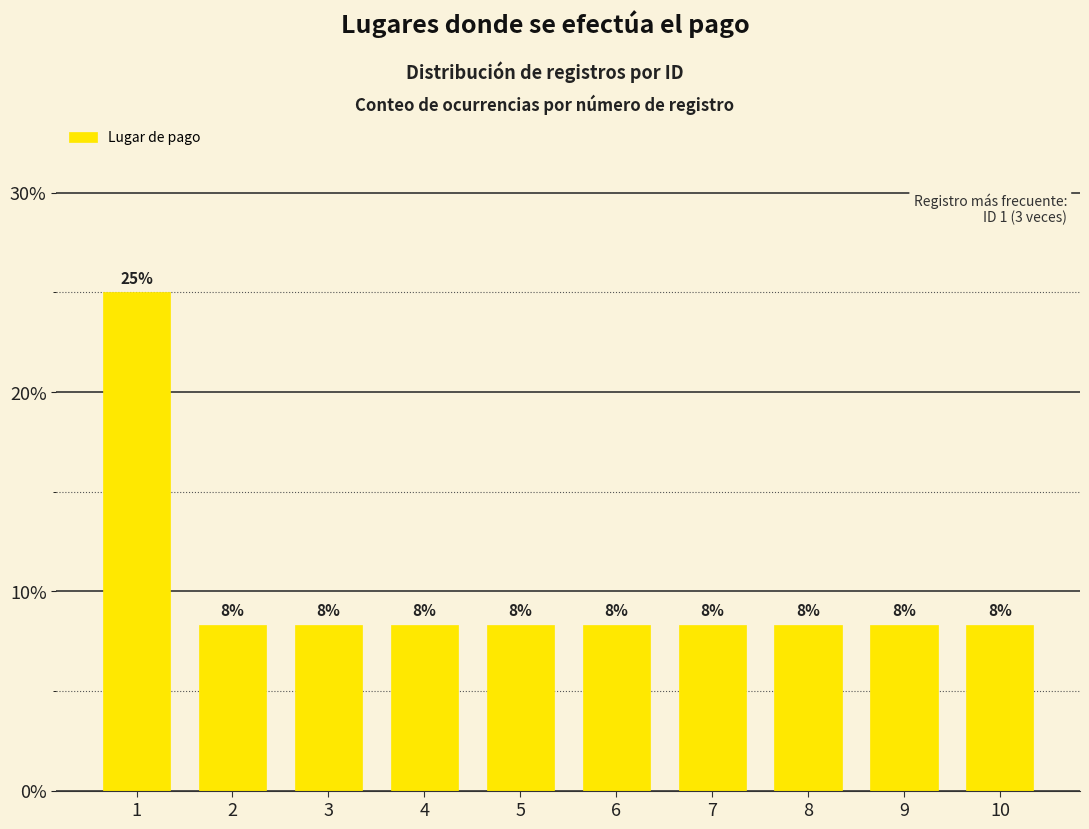

What is the sum of all values?

100.0